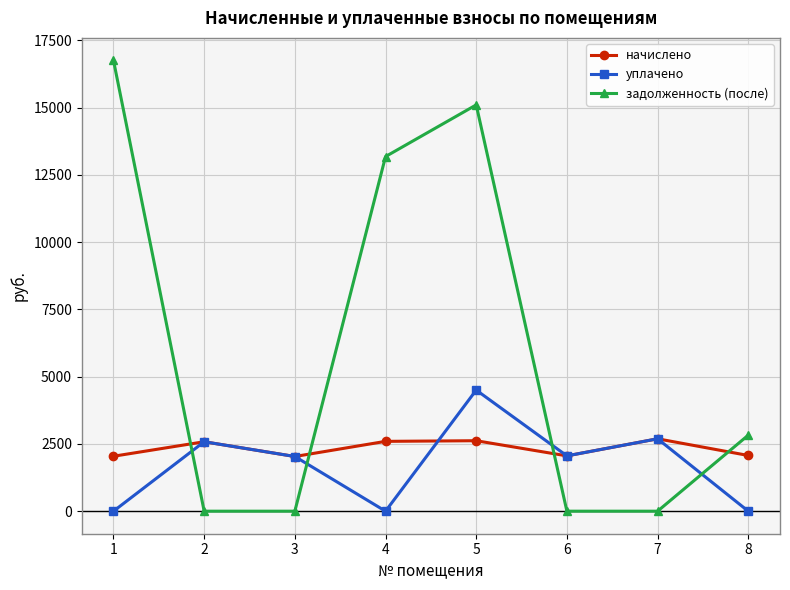

True or false: начислено and уплачено intersect in this chart.

True